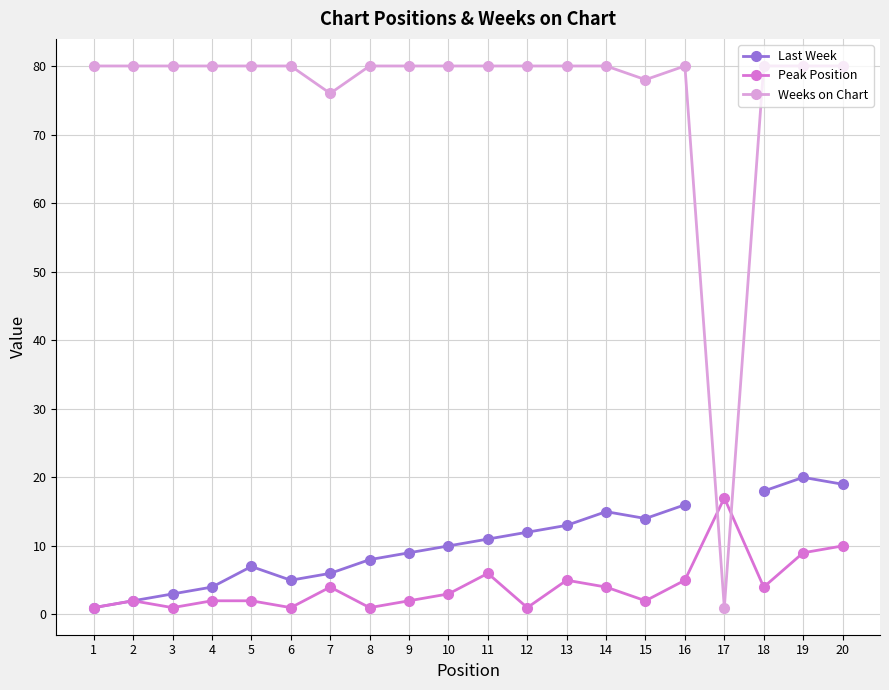

What is the minimum value shown in the chart?

1.0